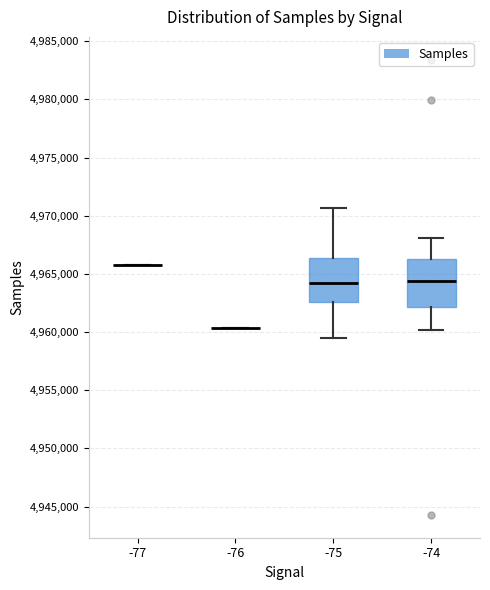

Reading left to right, transcribe this box plot: for each box, give where its median line is, the range the box spans, and where its two whiskers end, as read against the y-axis. The values are not printed on the chart, so give them approximately, as read against the axis.

-77: box collapsed to a line at 4965500, whiskers 4965500 to 4965500
-76: box collapsed to a line at 4960500, whiskers 4960500 to 4960500
-75: median 4964000, box 4962500 to 4966500, whiskers 4959500 to 4970500
-74: median 4964500, box 4962000 to 4966000, whiskers 4960000 to 4968000